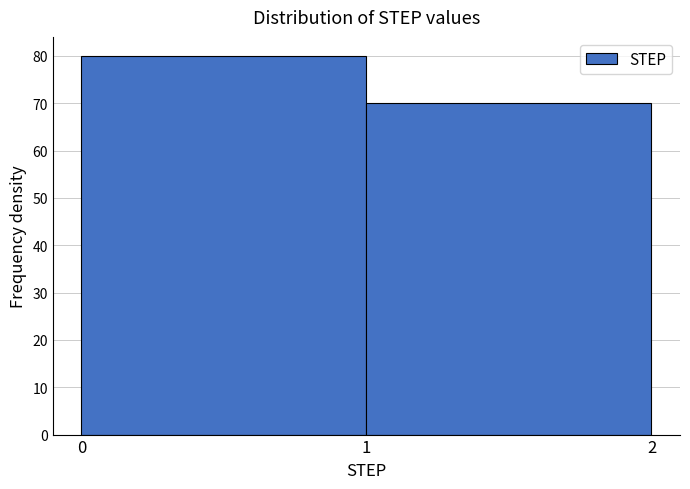

Reading left to right, transcribe this chart: for each bar, give the range it covers on the x-axis and its height. The values are not printed on the chart, so give them approximately, as read against the axis.

0 to 1: 80
1 to 2: 70